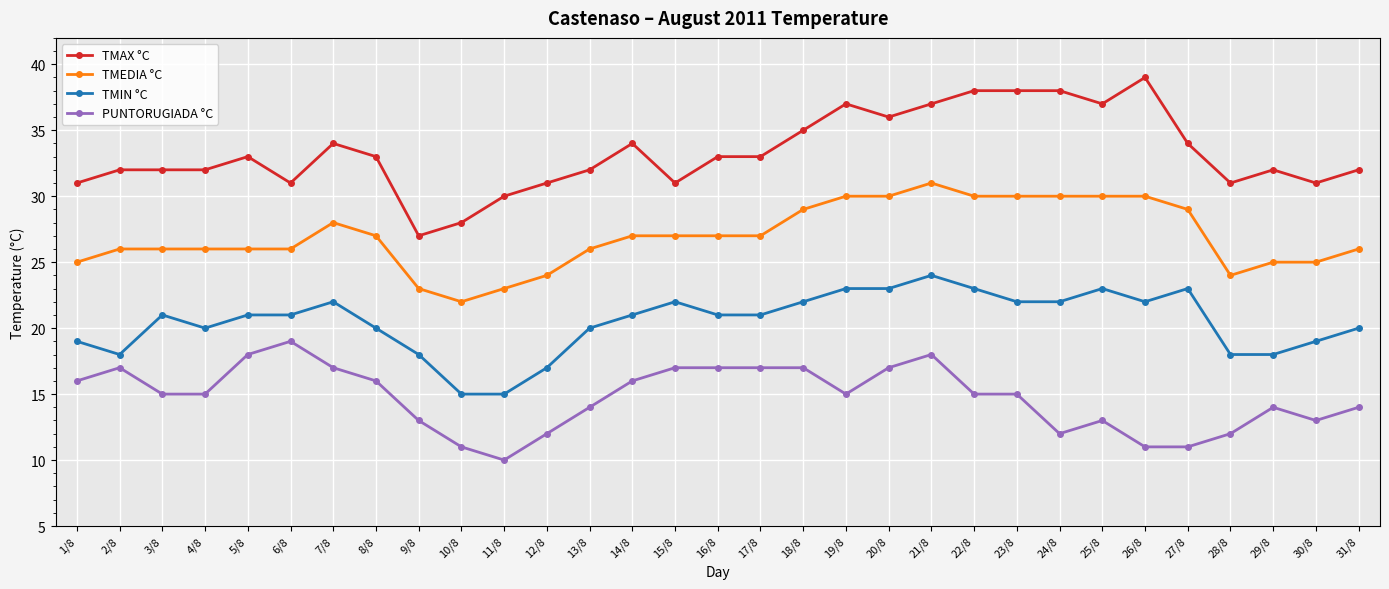

Which series has the largest range (max minus min)?

TMAX °C